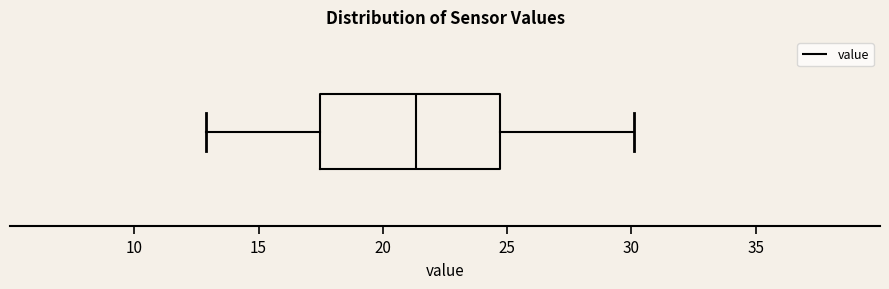

Where does the left whisker of the box end on the x-axis? The values are not printed on the chart, so give them approximately, as read against the axis.

13.0